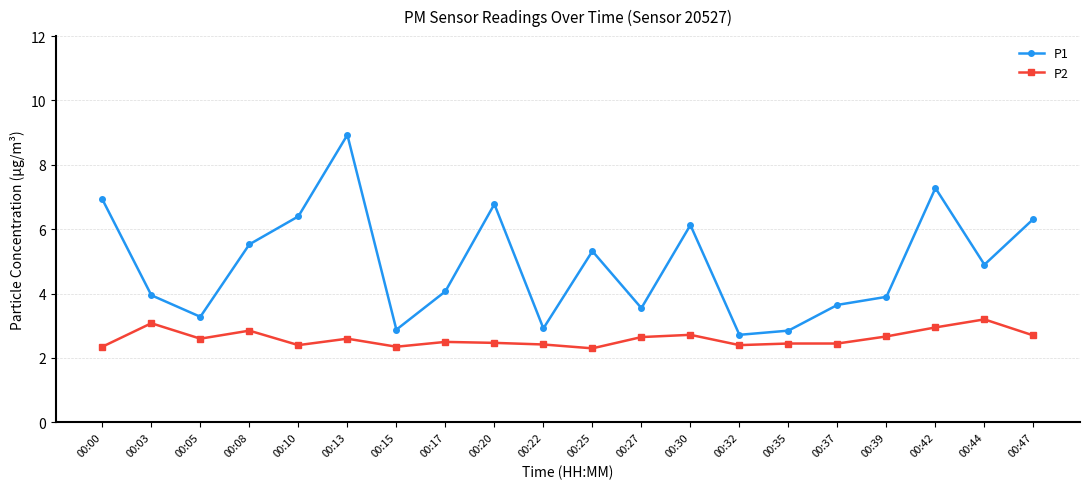

What is the total value across all series at 00:15?

5.2